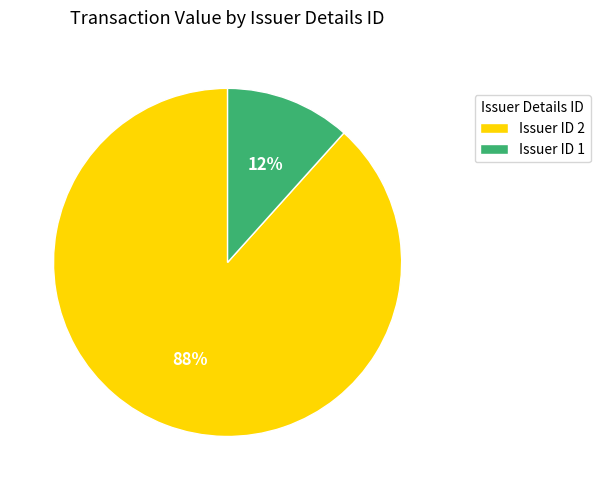

Rank the categories by value from highest to lowest.

Issuer ID 2, Issuer ID 1